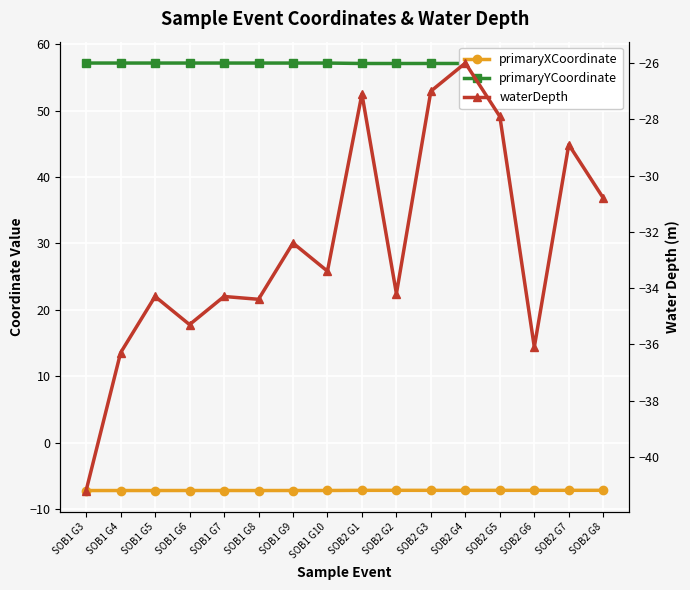

In primaryXCoordinate, how many points are lower than both neighbors (excluding endpoints)?

4